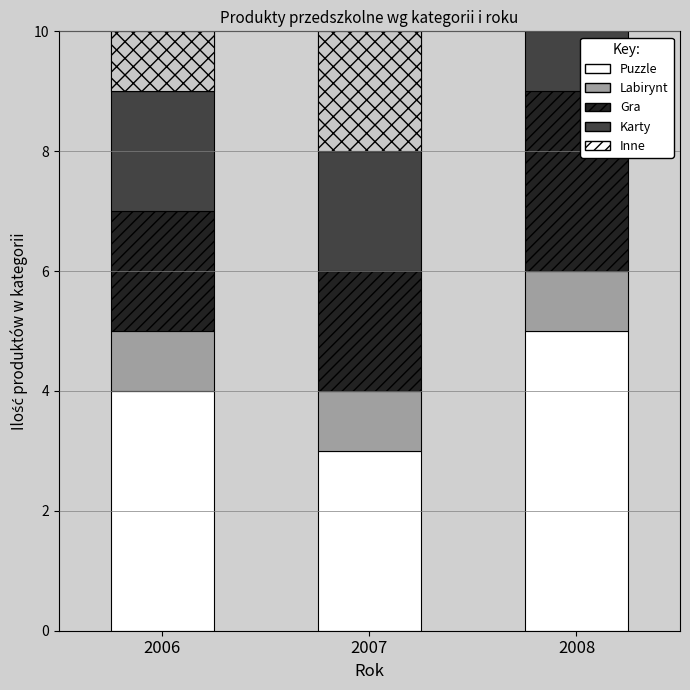

True or false: Gra has a value of 2 at 2008.

False